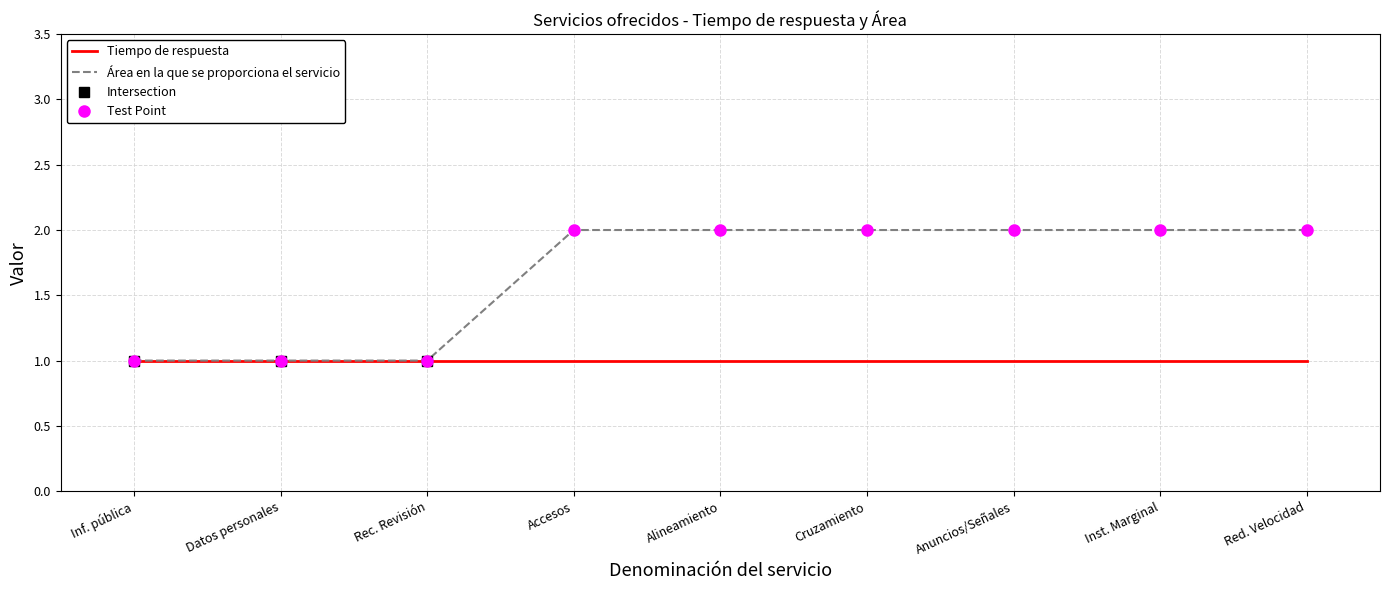

What is the difference between the values at Datos personales and Red. Velocidad?

1